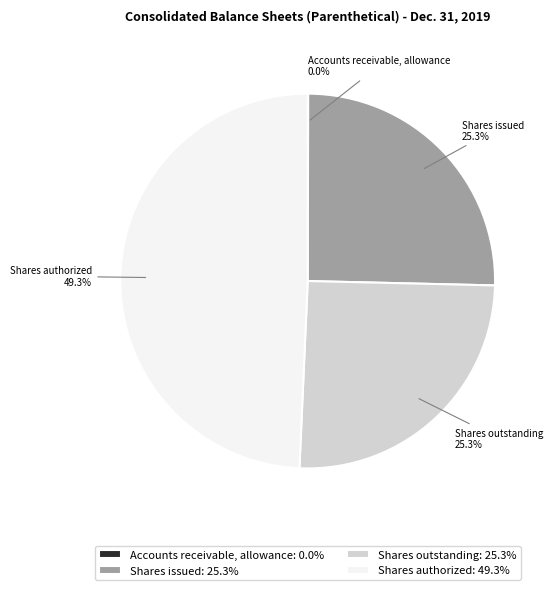

Is there any slice that represents more than half of the pie?

No